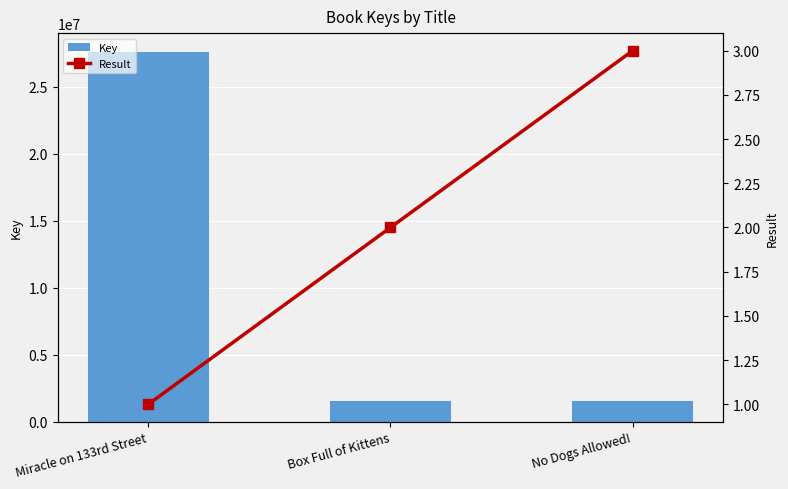

At which label does Key reach its peak?

Miracle on 133rd Street